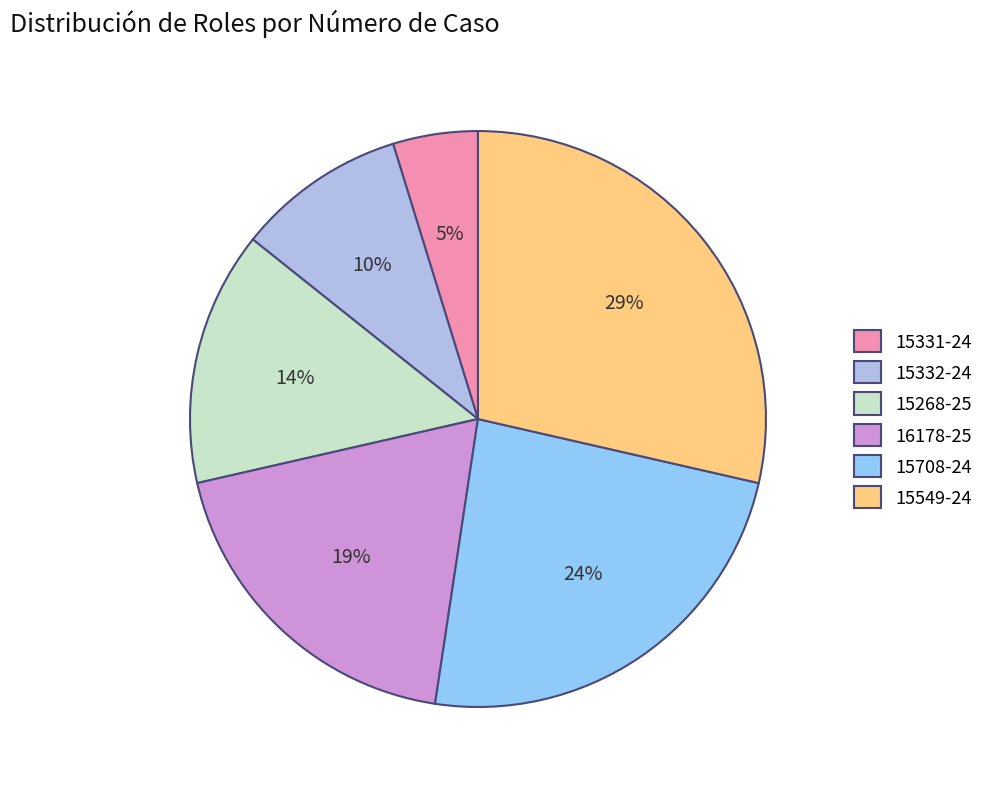

The 15332-24 slice represents 1% of the pie. True or false?

False